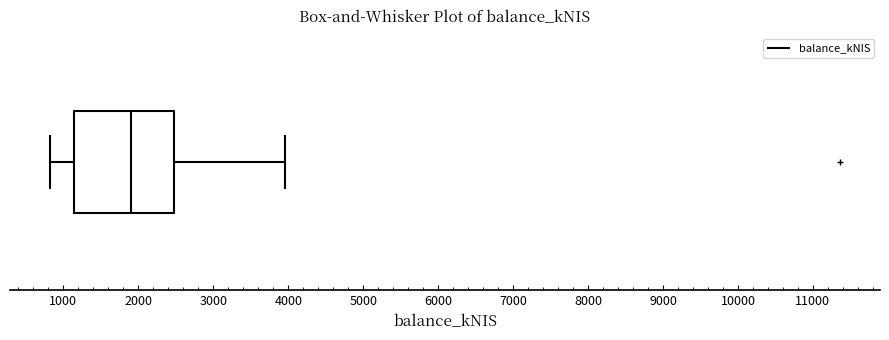

Where is the right edge of the box on the x-axis? The values are not printed on the chart, so give them approximately, as read against the axis.

2500